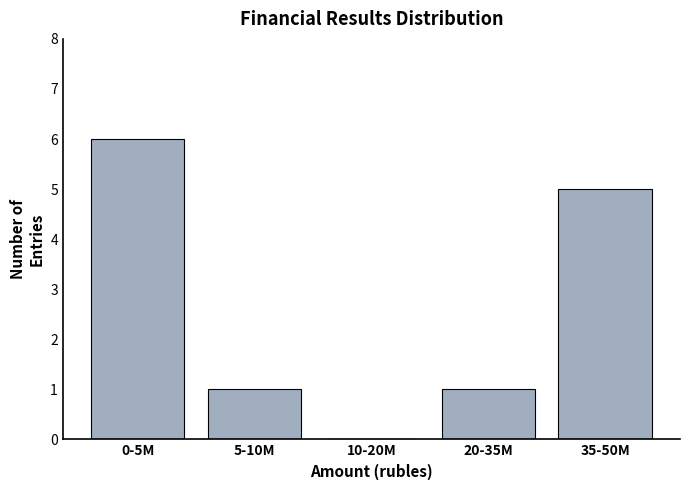

Reading right to left, transcribe all the data shown in this chart.

35-50M=5	20-35M=1	10-20M=0	5-10M=1	0-5M=6